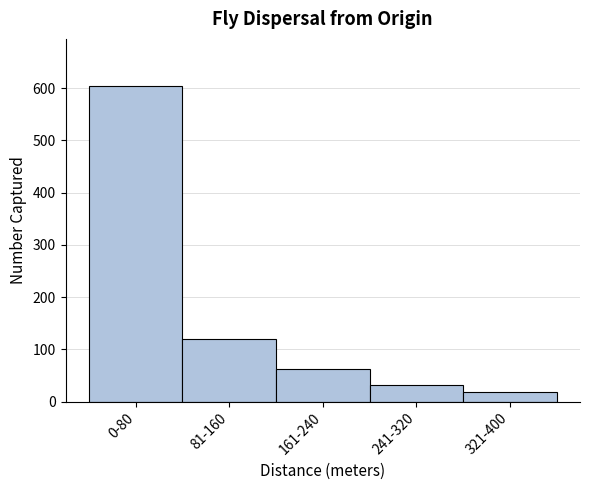

Reading left to right, list all the values displayed in this chart.

0-80=603.8	81-160=119.6	161-240=62.5	241-320=31.7	321-400=19.3